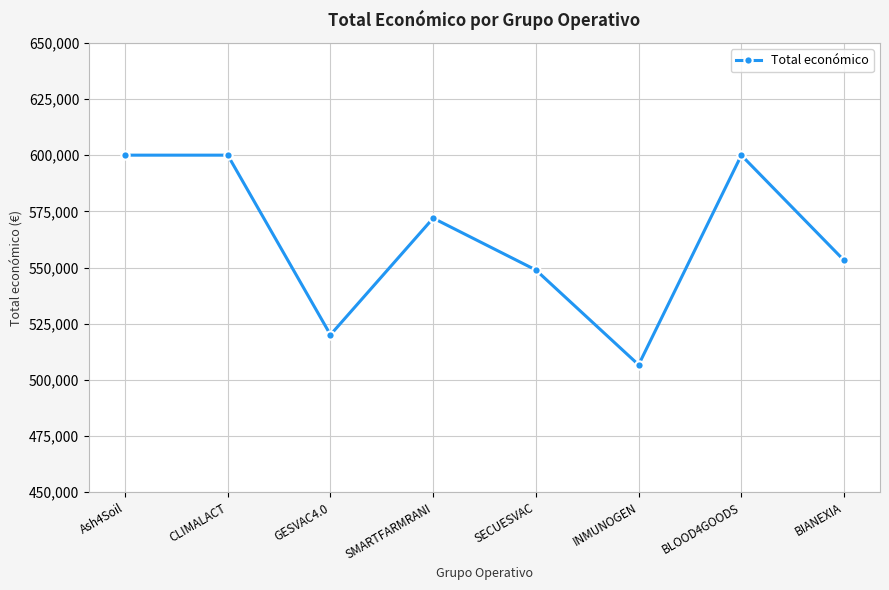

What is the greatest value displayed?

600000